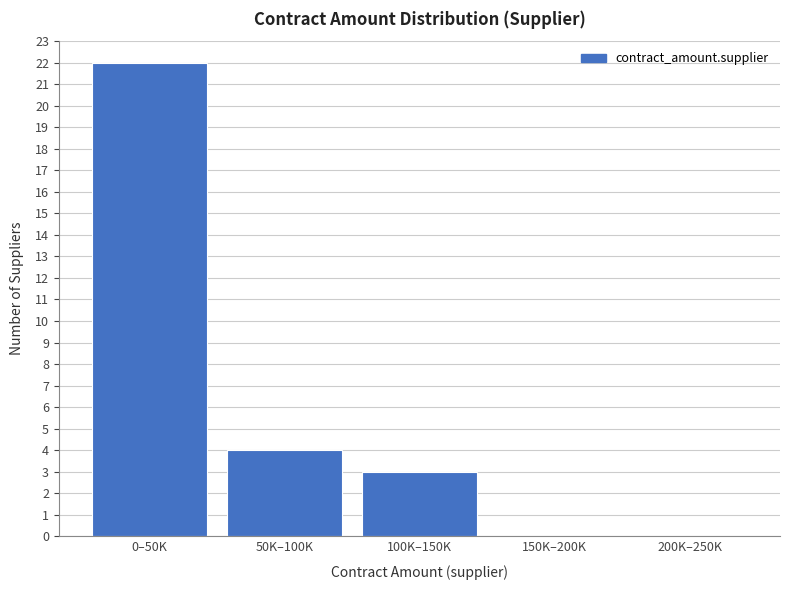

Reading left to right, extract all data points from this chart.

0–50K=22	50K–100K=4	100K–150K=3	150K–200K=0	200K–250K=0